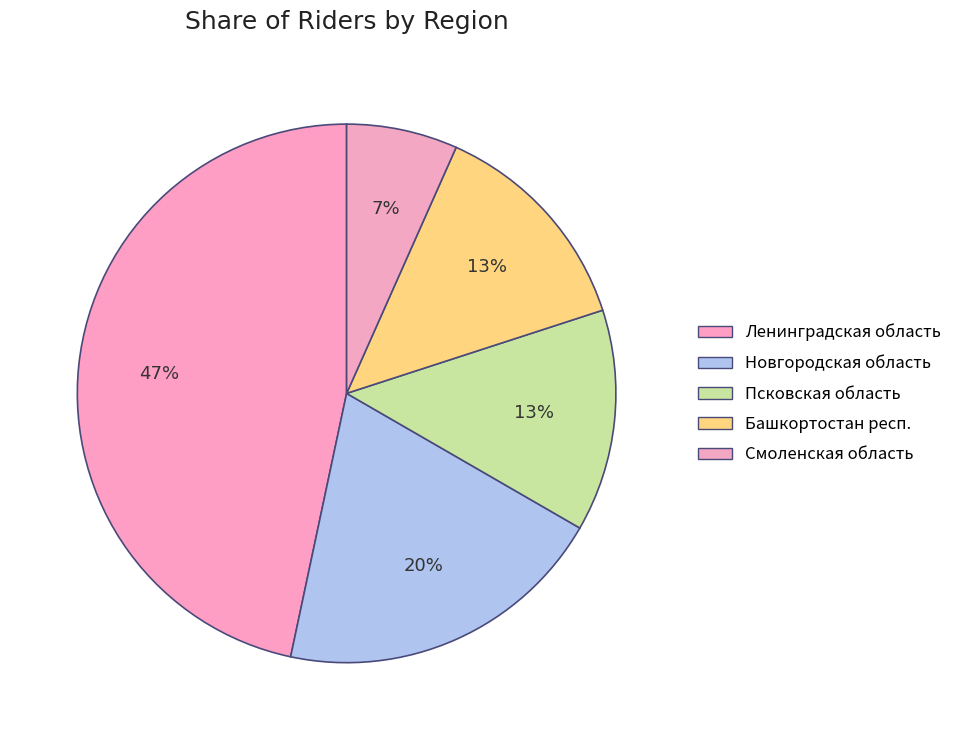

What is the ratio of the value at Новгородская область to the value at Псковская область?

1.5